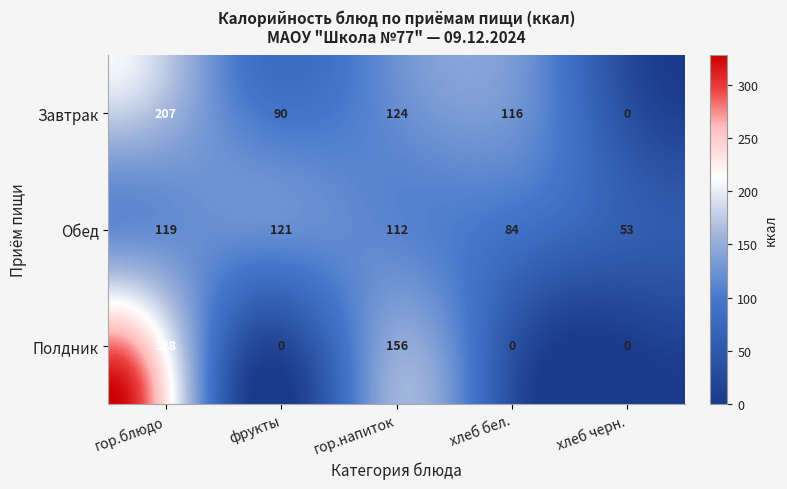

How many data points does each series have?

5